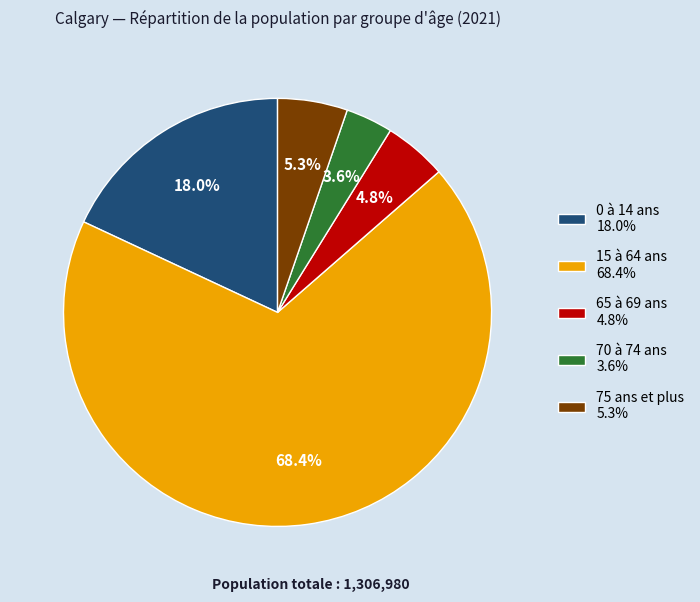

Which slice represents more than half of the pie?

15 à 64 ans